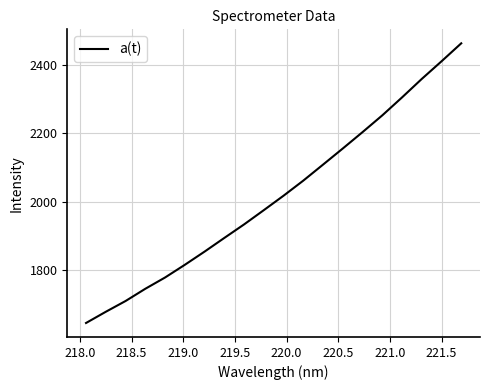

What is the smallest value displayed?

1643.3